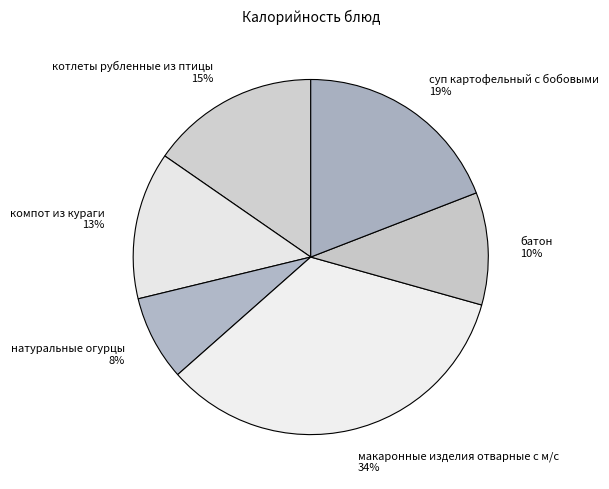

True or false: компот из кураги accounts for 13% of the total.

True